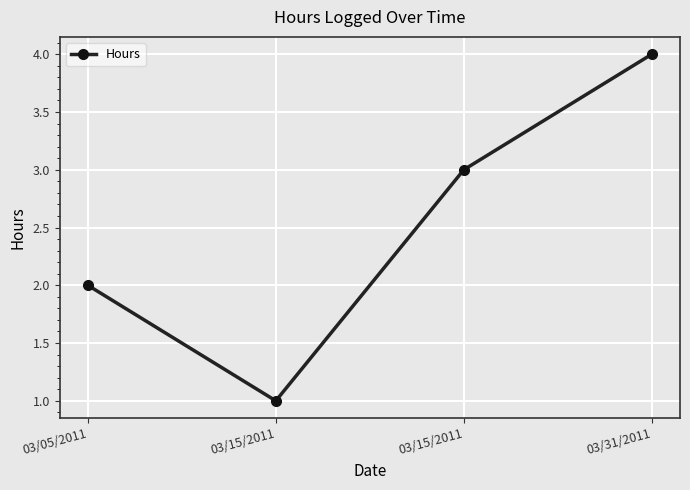

Does the chart display data point markers on the line(s)?

Yes